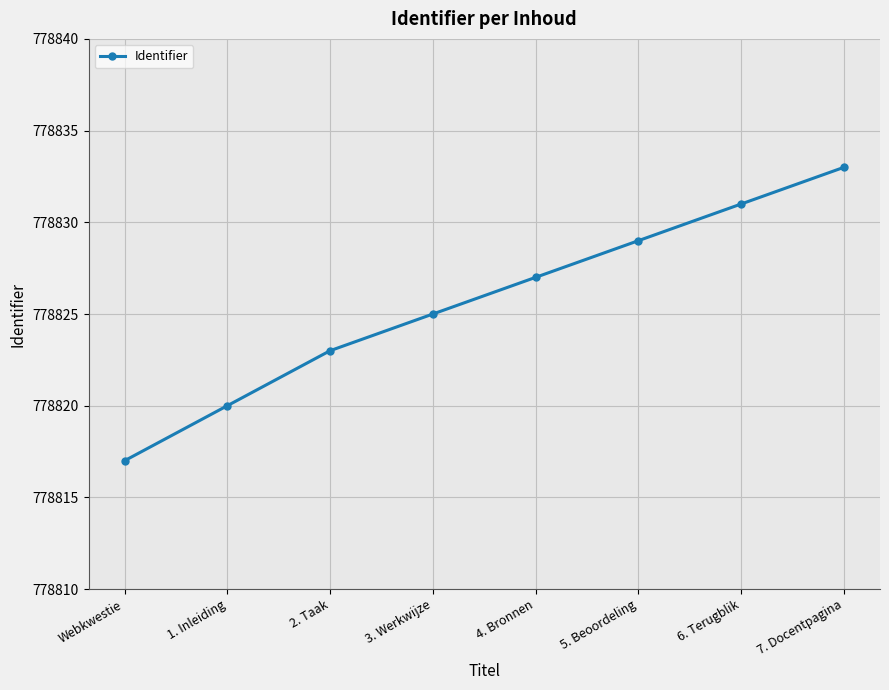

Which has a higher value, 3. Werkwijze or 6. Terugblik?

6. Terugblik